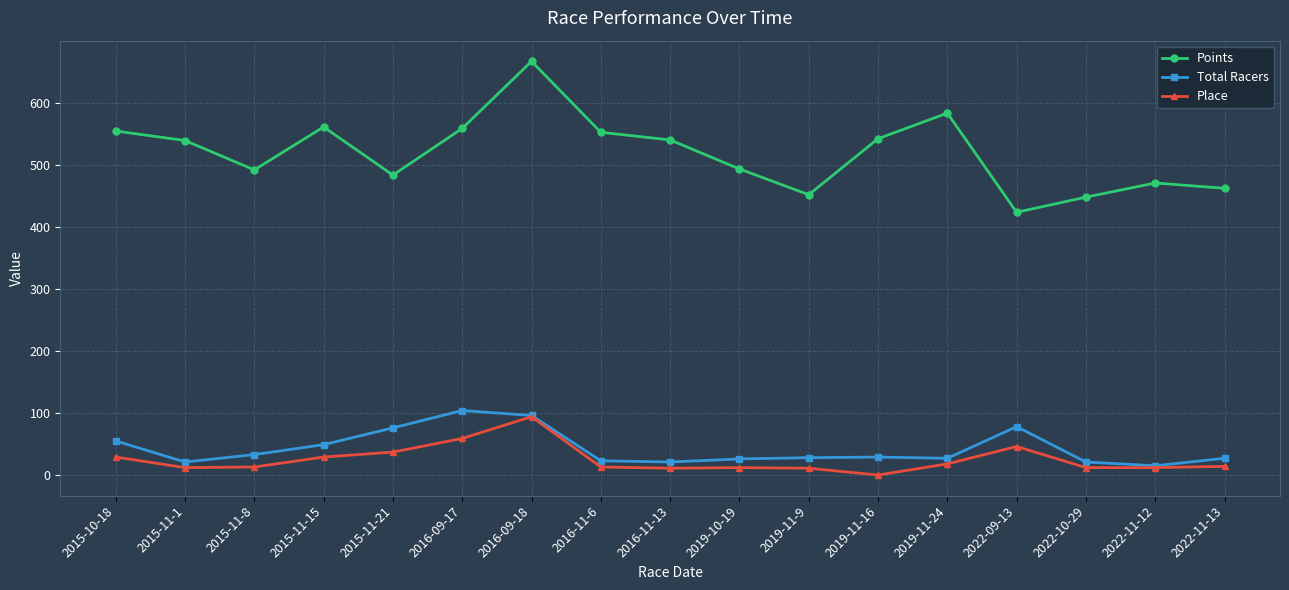

Which category has the highest value across all series?

2016-09-18